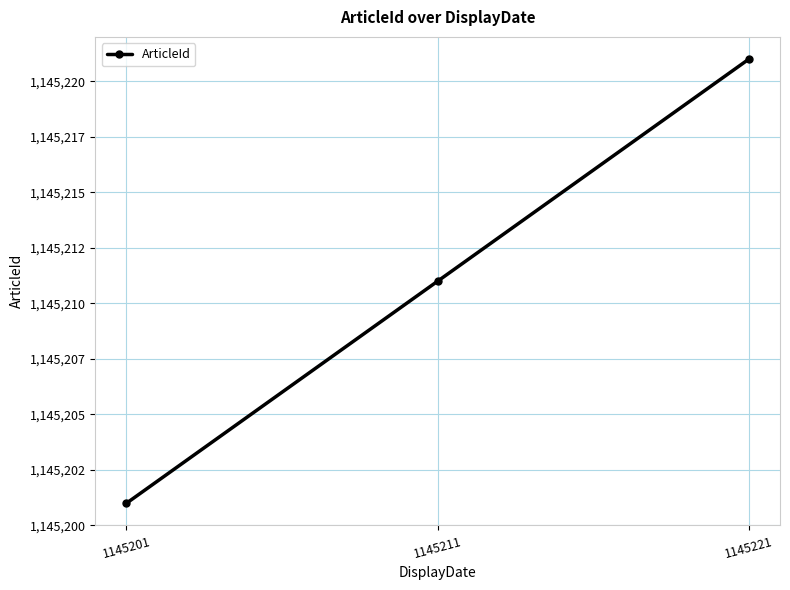

Does the chart have visible grid lines?

Yes